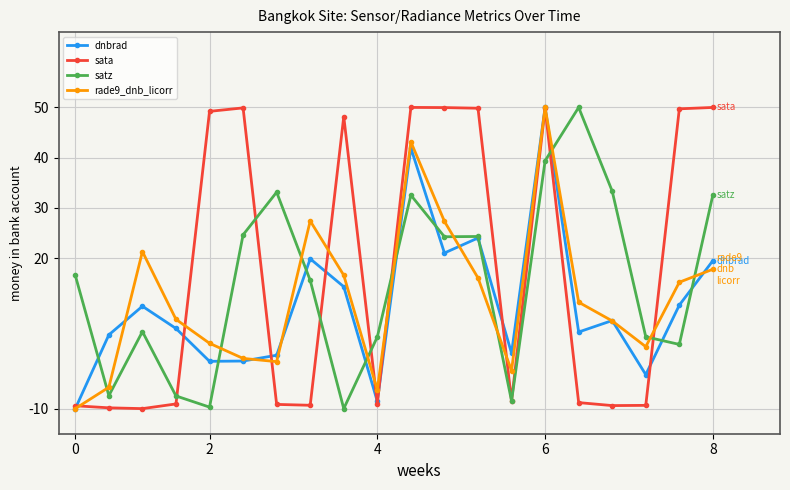

What is the difference between the second highest and second lowest values in the rade9_dnb_licorr series?

49.4